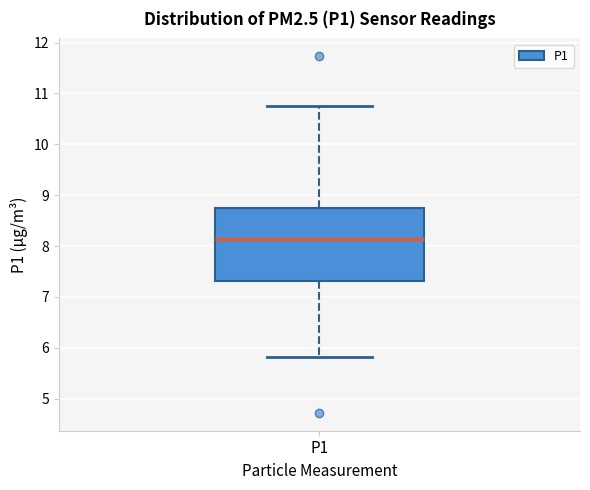

Transcribe this box plot: give where the median line is, the range the box spans, and where the two whiskers end, as read against the y-axis. The values are not printed on the chart, so give them approximately, as read against the axis.

median 8.1, box 7.3 to 8.7, whiskers 5.8 to 10.8